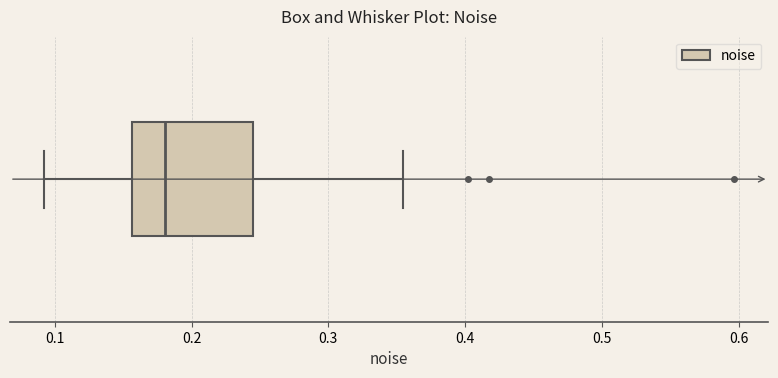

Read this box plot against the x-axis: the position of the median line, the range covered by the box, and the ends of both whiskers. The values are not printed on the chart, so give them approximately, as read against the axis.

median 0.18, box 0.16 to 0.25, whiskers 0.09 to 0.35